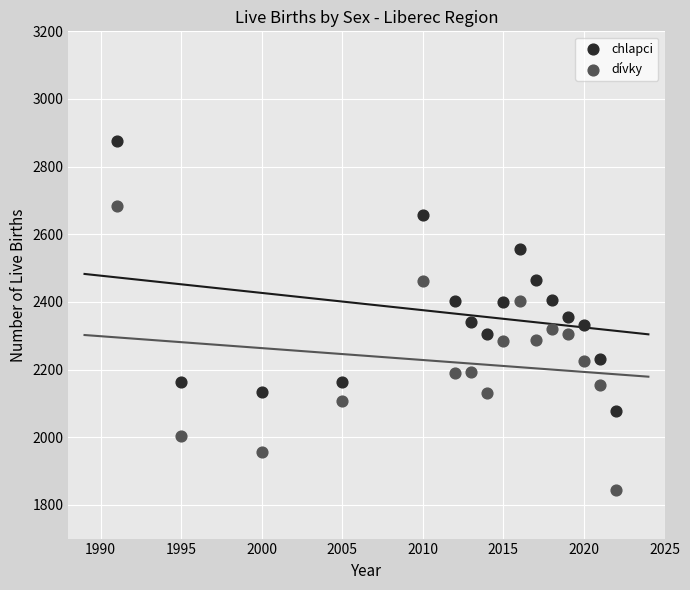

Which series has the widest spread of Y values?

dívky